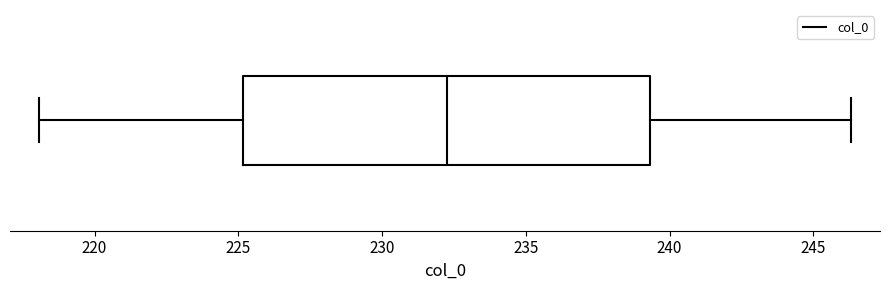

Transcribe this box plot: give where the median line is, the range the box spans, and where the two whiskers end, as read against the x-axis. The values are not printed on the chart, so give them approximately, as read against the axis.

median 232.5, box 225.0 to 239.5, whiskers 218.0 to 246.5